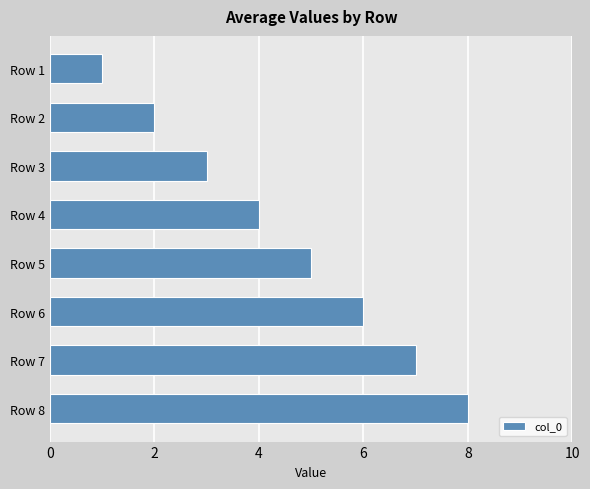

Rank the categories by value from highest to lowest.

Row 8, Row 7, Row 6, Row 5, Row 4, Row 3, Row 2, Row 1